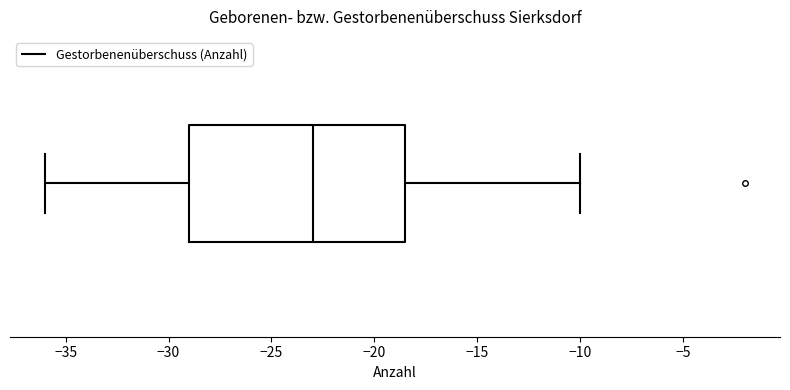

Read this box plot against the x-axis: the position of the median line, the range covered by the box, and the ends of both whiskers. The values are not printed on the chart, so give them approximately, as read against the axis.

median -23.0, box -29.0 to -18.5, whiskers -36.0 to -10.0